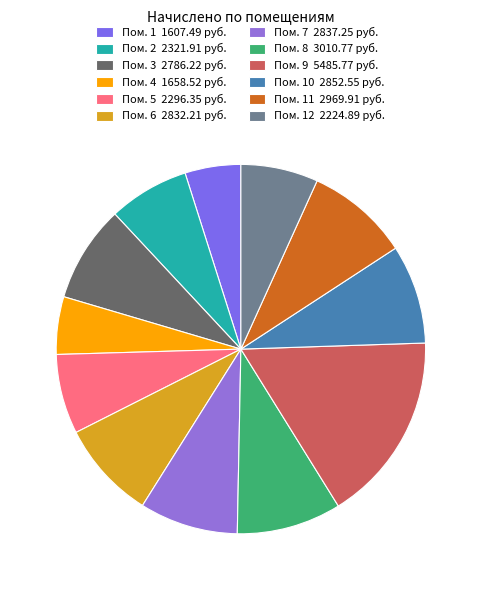

How many segments does this pie chart have?

12